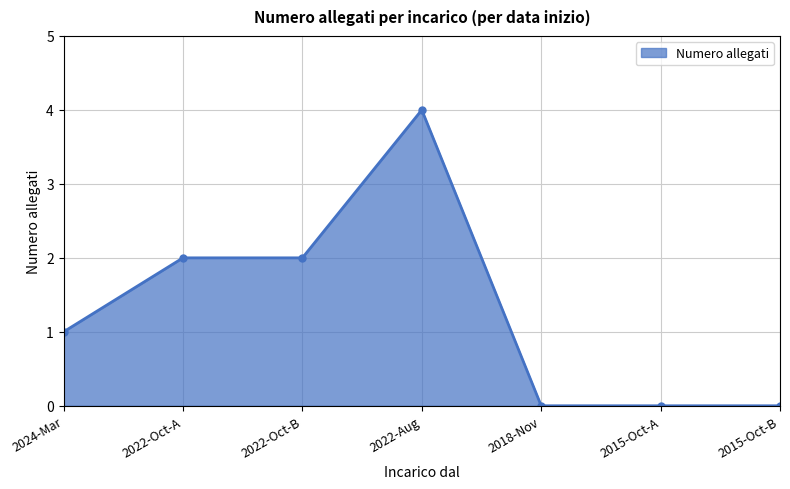

Which label corresponds to the largest value in the chart?

2022-Aug